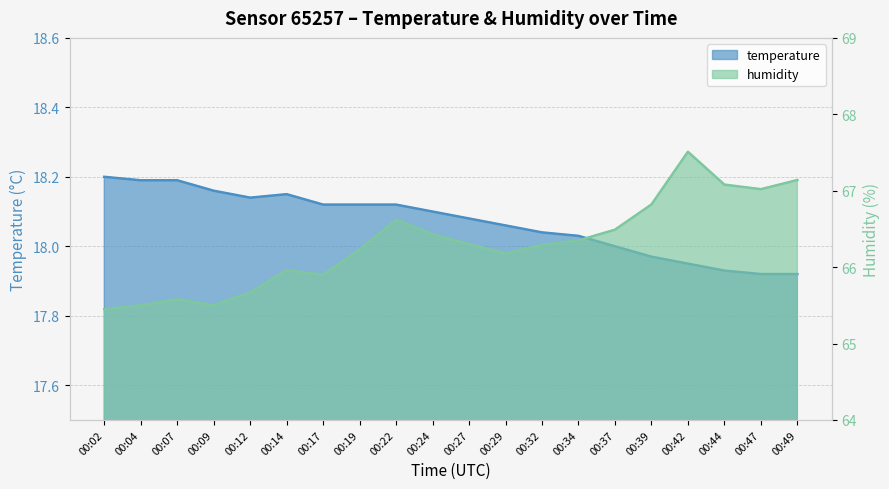

The value of humidity at 00:37 is 88.6. True or false?

False